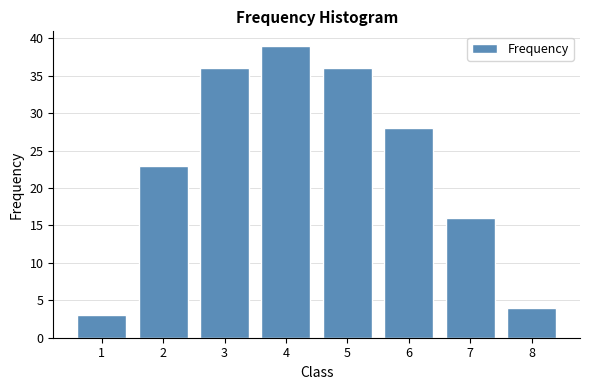

Reading left to right, list all the values displayed in this chart.

3	23	36	39	36	28	16	4